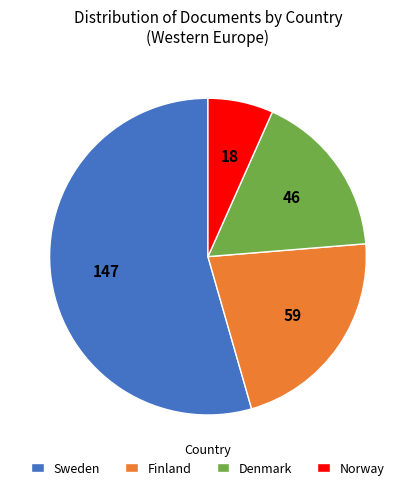

How many slices are in this pie chart?

4